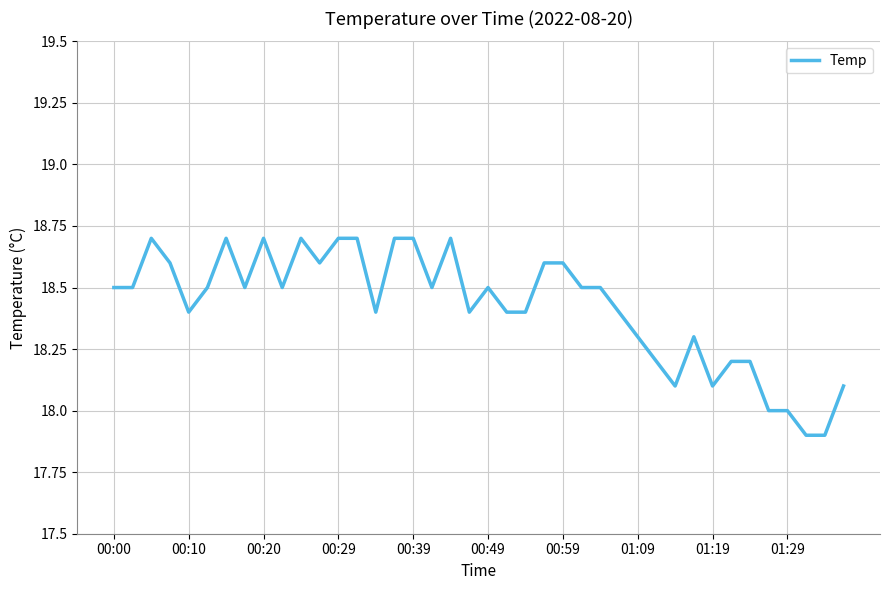

What is the smallest value displayed?

17.9